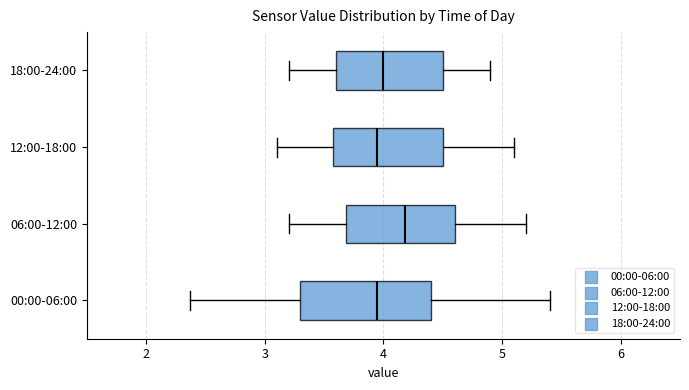

Reading bottom to top, read every box against the x-axis: the position of its median line, the range the box covers, and the ends of its whiskers. The values are not printed on the chart, so give them approximately, as read against the axis.

00:00-06:00: median 4.0, box 3.3 to 4.4, whiskers 2.4 to 5.4
06:00-12:00: median 4.2, box 3.7 to 4.6, whiskers 3.2 to 5.2
12:00-18:00: median 4.0, box 3.6 to 4.5, whiskers 3.1 to 5.1
18:00-24:00: median 4.0, box 3.6 to 4.5, whiskers 3.2 to 4.9